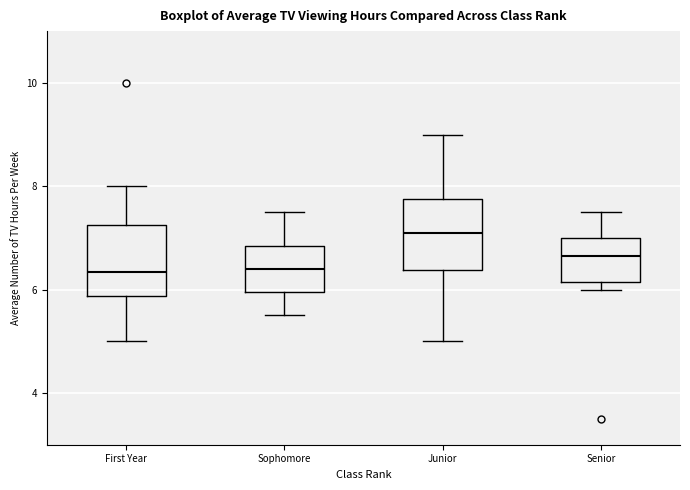

Which box's median line is the highest?

Junior